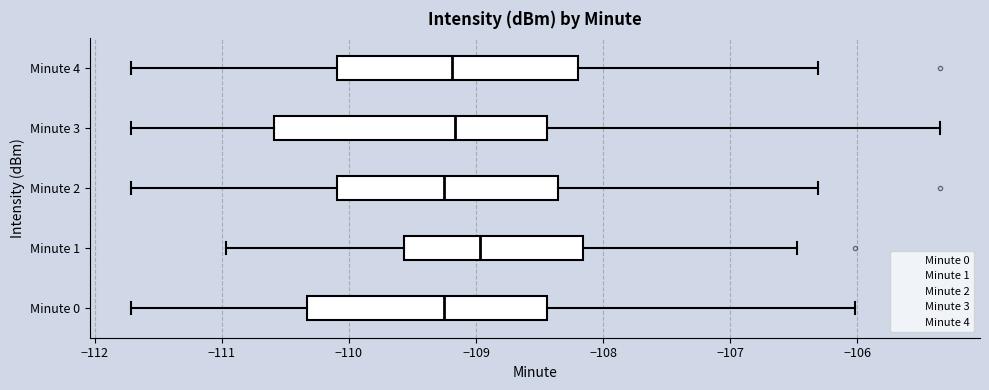

Reading bottom to top, transcribe this box plot: for each box, give where its median line is, the range the box spans, and where its two whiskers end, as read against the x-axis. The values are not printed on the chart, so give them approximately, as read against the axis.

Minute 0: median -109.3, box -110.3 to -108.4, whiskers -111.7 to -106.0
Minute 1: median -109.0, box -109.6 to -108.2, whiskers -111.0 to -106.5
Minute 2: median -109.3, box -110.1 to -108.4, whiskers -111.7 to -106.3
Minute 3: median -109.2, box -110.6 to -108.4, whiskers -111.7 to -105.4
Minute 4: median -109.2, box -110.1 to -108.2, whiskers -111.7 to -106.3